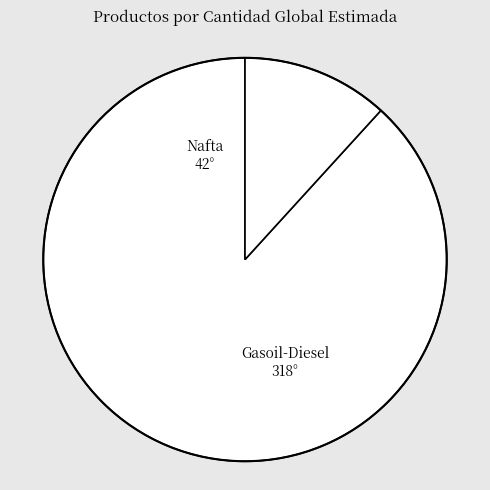

Is the sum of Gasoil-Diesel and Nafta greater than half?

Yes